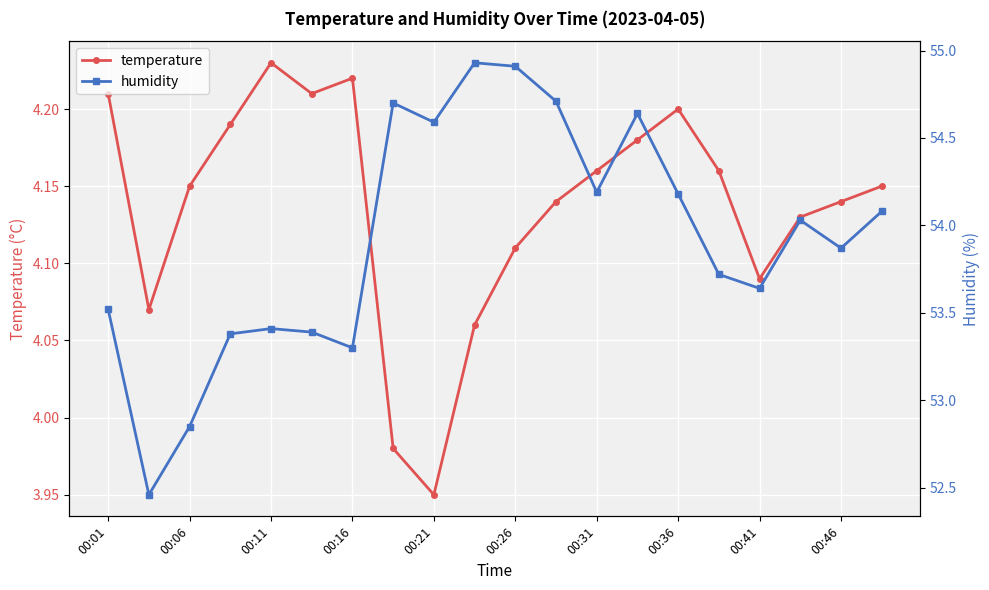

The value of temperature at 00:06 is 5.8. True or false?

False